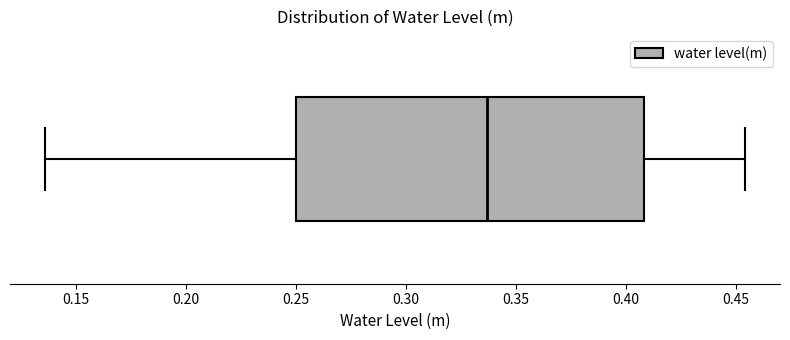

Read this box plot against the x-axis: the position of the median line, the range covered by the box, and the ends of both whiskers. The values are not printed on the chart, so give them approximately, as read against the axis.

median 0.335, box 0.250 to 0.410, whiskers 0.135 to 0.455